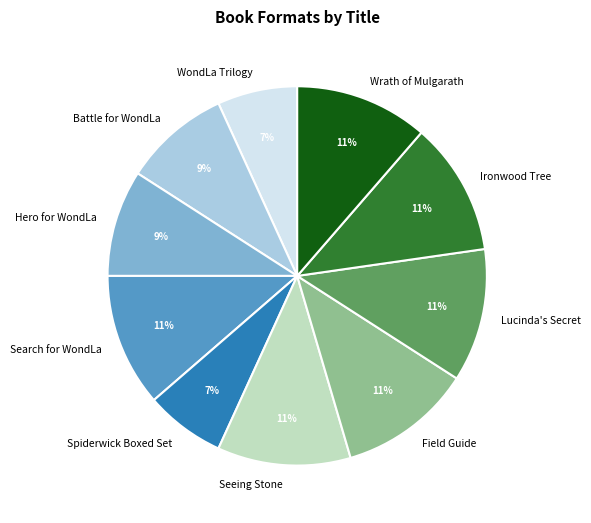

How many segments does this pie chart have?

10